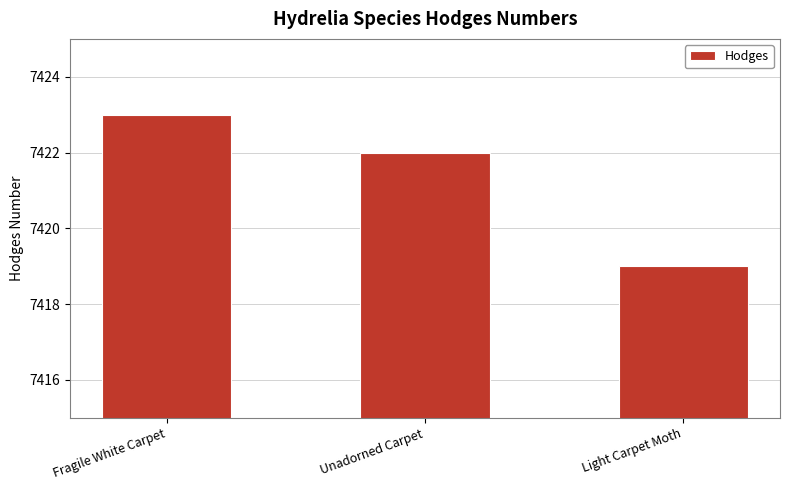

Which label corresponds to the smallest value in the chart?

Light Carpet Moth